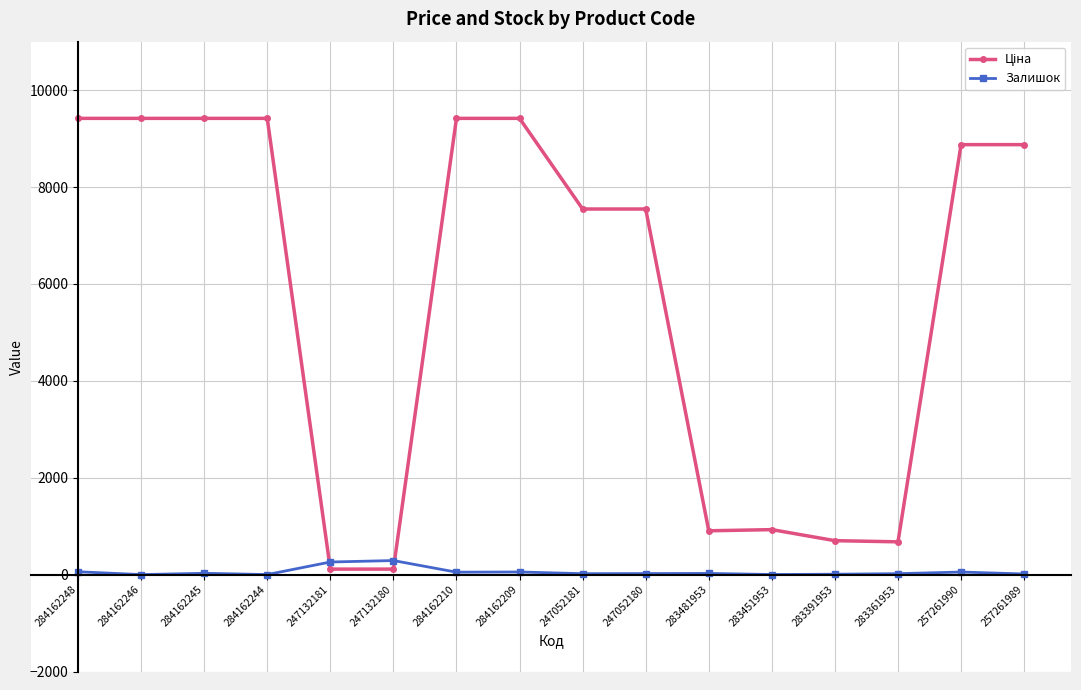

True or false: Залишок has more than 1 interior local peaks.

True